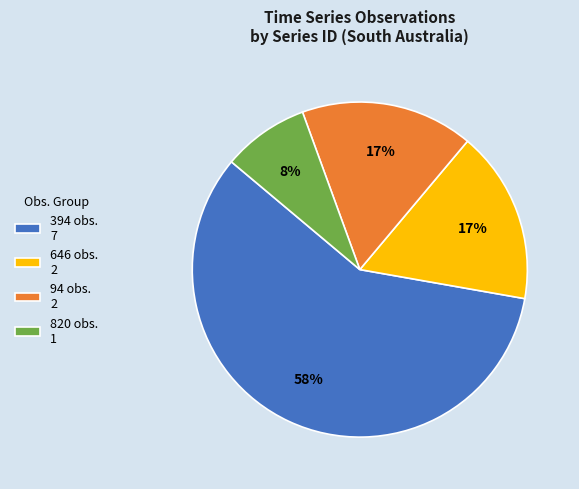

Is it true that 394 obs. 7 is 72% of the pie?

False